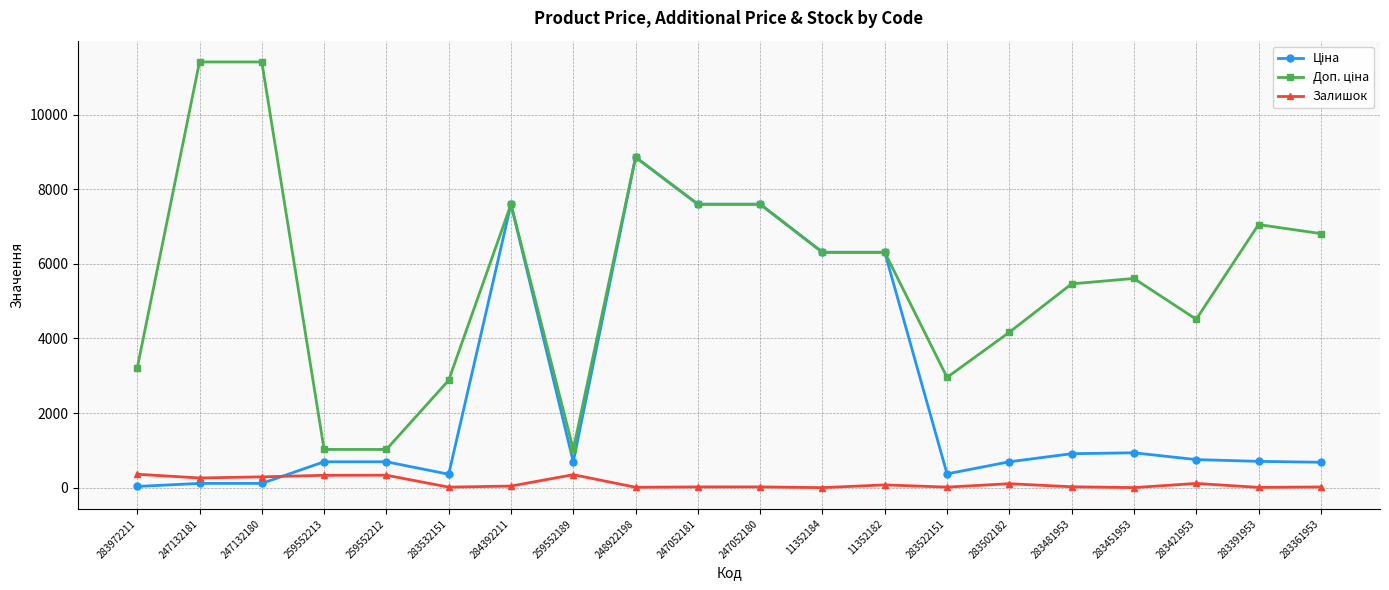

Is it true that Залишок equals 113.0 at 283421953?

True